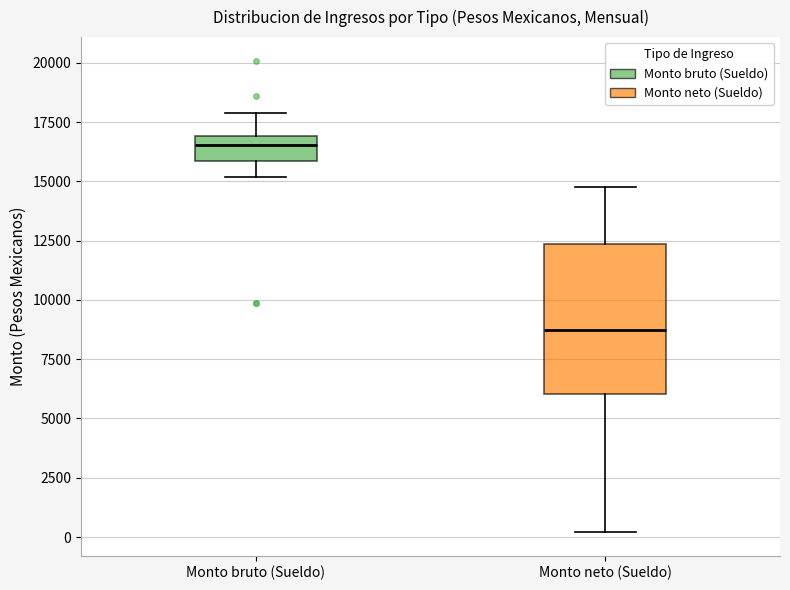

Which box is the tallest, from its lower edge to its upper edge?

Monto neto (Sueldo)